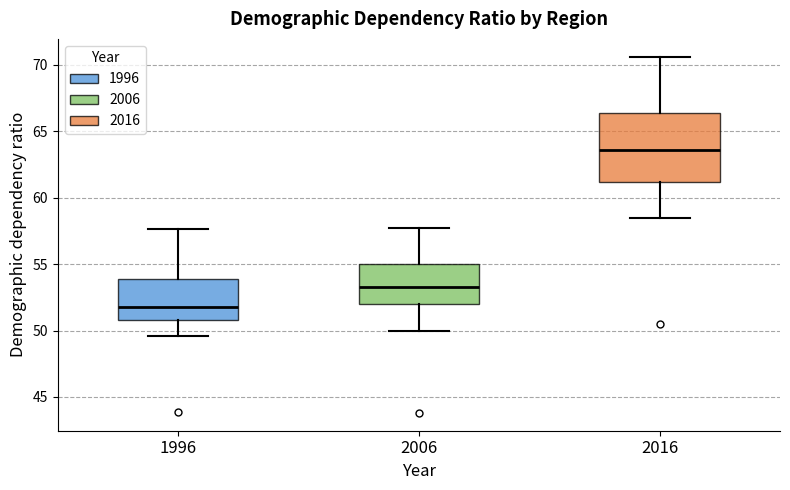

Where is the upper edge of the box at x = 2016 on the y-axis? The values are not printed on the chart, so give them approximately, as read against the axis.

66.5